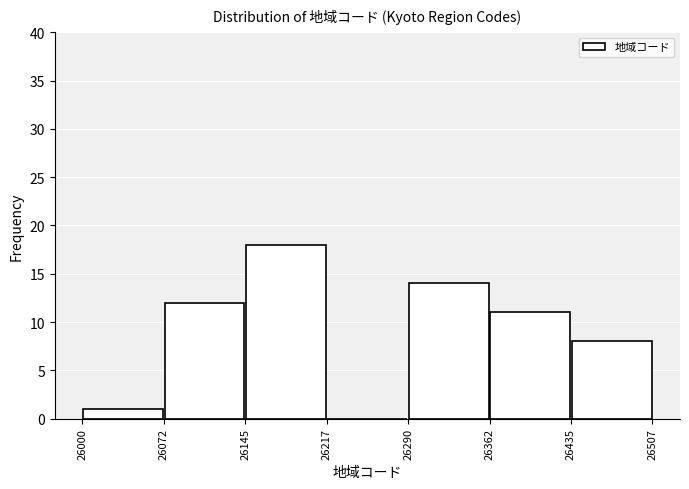

Reading left to right, list every bar in this chart as the range it spans on the x-axis followed by its height. The values are not printed on the chart, so give them approximately, as read against the axis.

26000 to 26072: 1
26072 to 26145: 12
26145 to 26217: 18
26217 to 26290: 0
26290 to 26362: 14
26362 to 26435: 11
26435 to 26507: 8